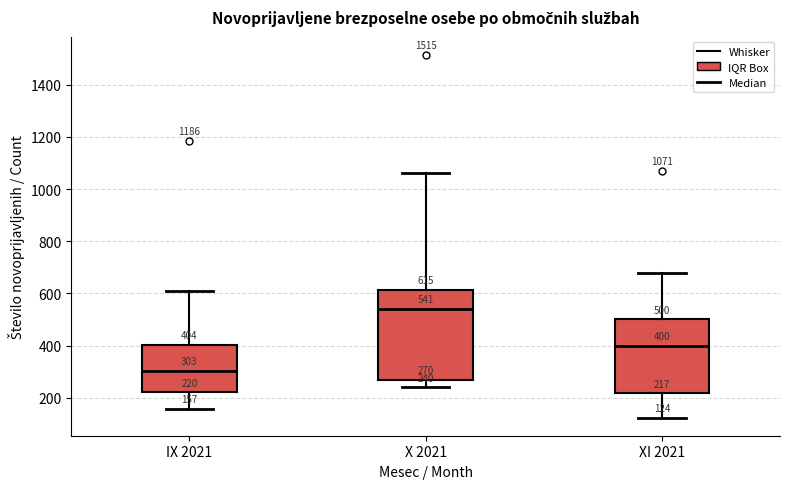

Which box is the tallest, from its lower edge to its upper edge?

X 2021